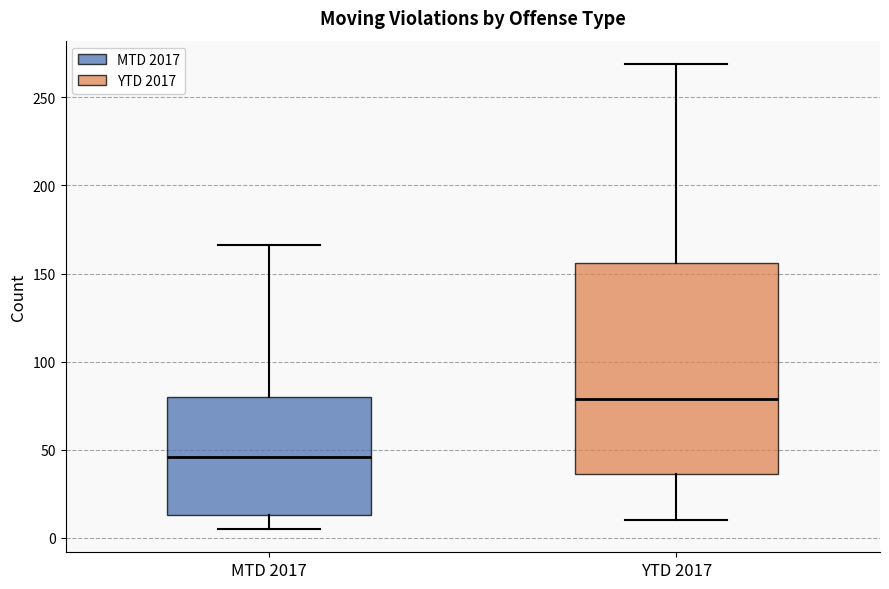

Reading left to right, read every box against the y-axis: the position of its median line, the range the box covers, and the ends of its whiskers. The values are not printed on the chart, so give them approximately, as read against the axis.

MTD 2017: median 45, box 15 to 80, whiskers 5 to 165
YTD 2017: median 80, box 35 to 155, whiskers 10 to 270